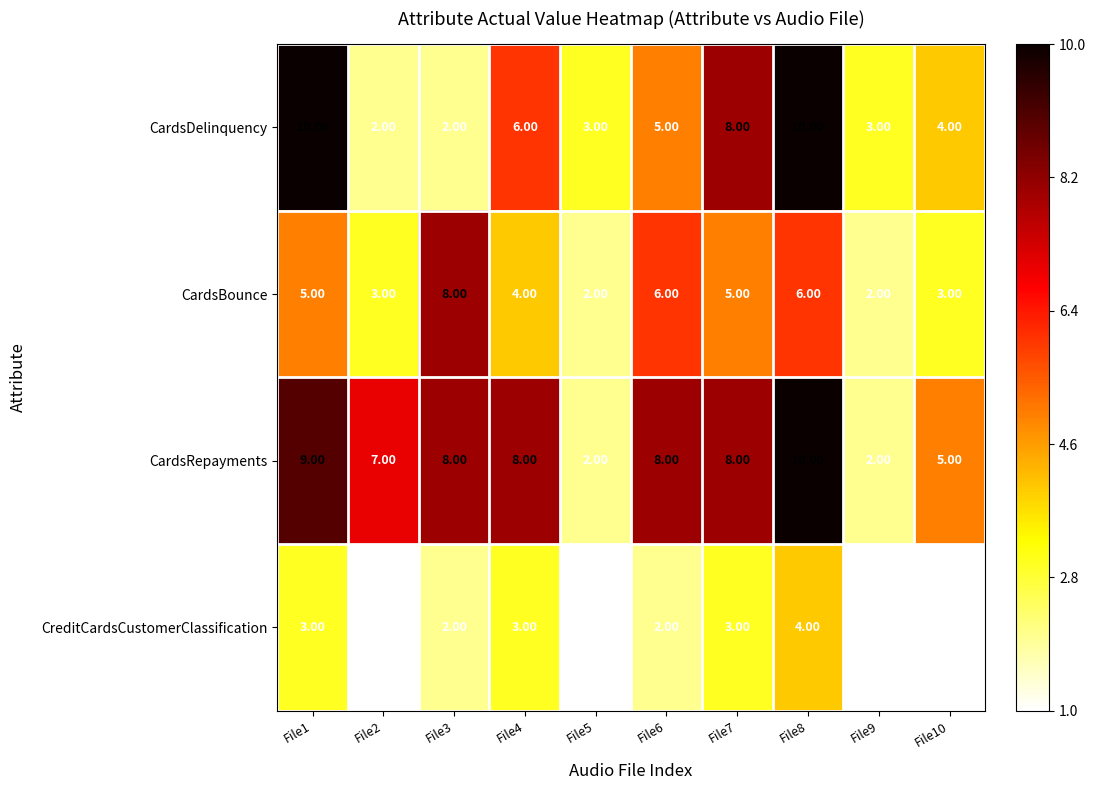

What is the sum of the CardsBounce values at File10 and File2?

6